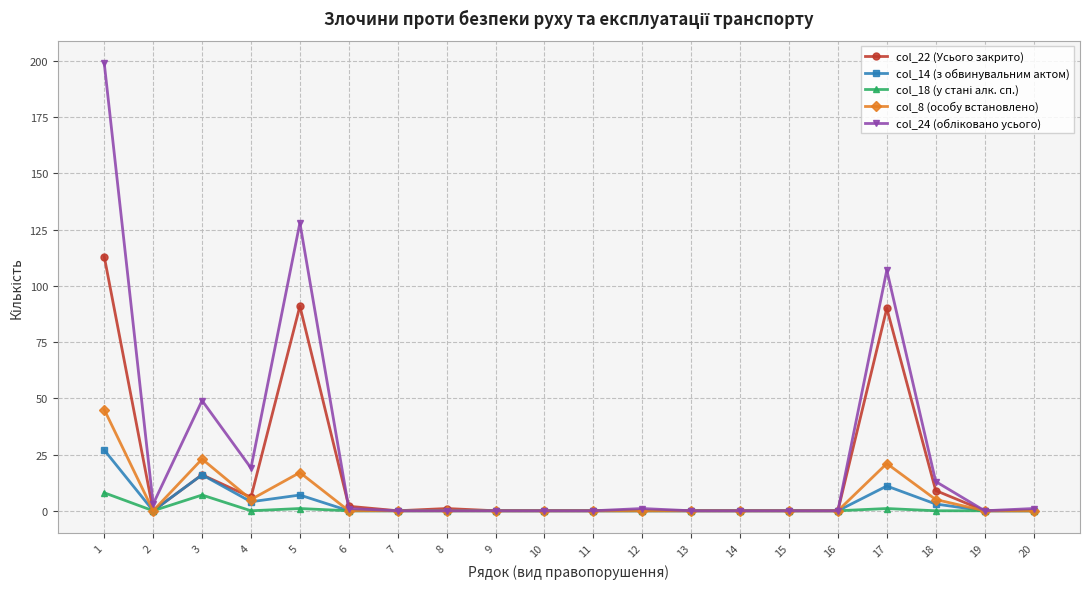

The col_8 (особу встановлено) series shows 0 at 15. True or false?

True